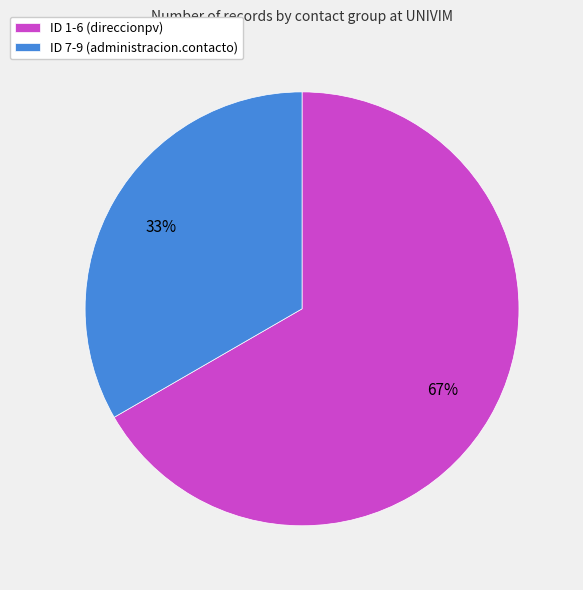

To the nearest percent, what is the combined percentage of ID 7-9 (administracion.contacto) and ID 1-6 (direccionpv)?

100%